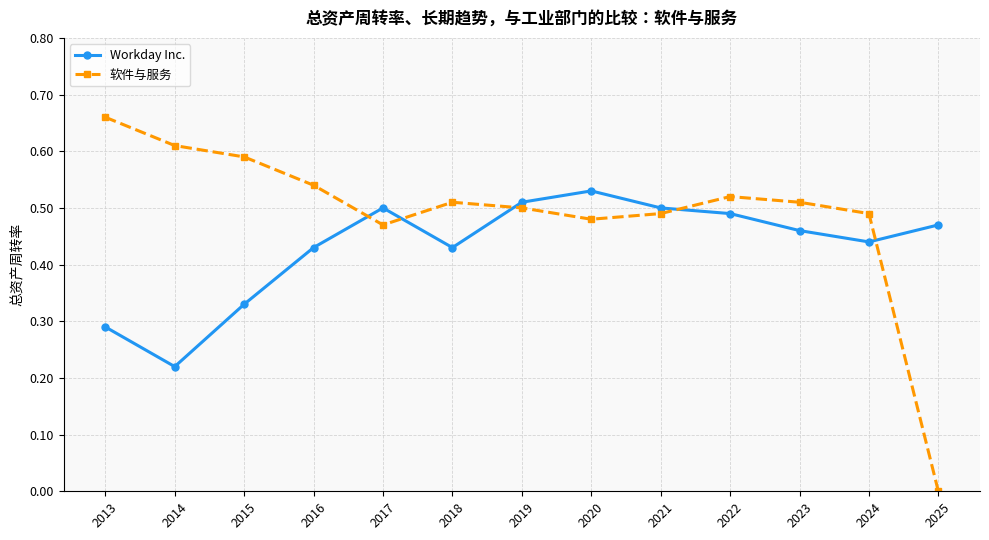

True or false: Workday Inc. has a value of 0.5 at 2017.

True